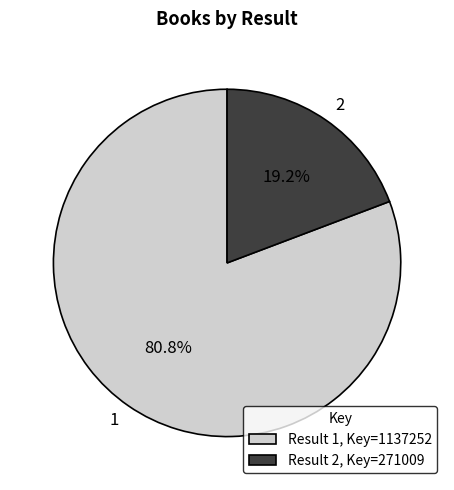

Does 2 represent more than half of the total?

No